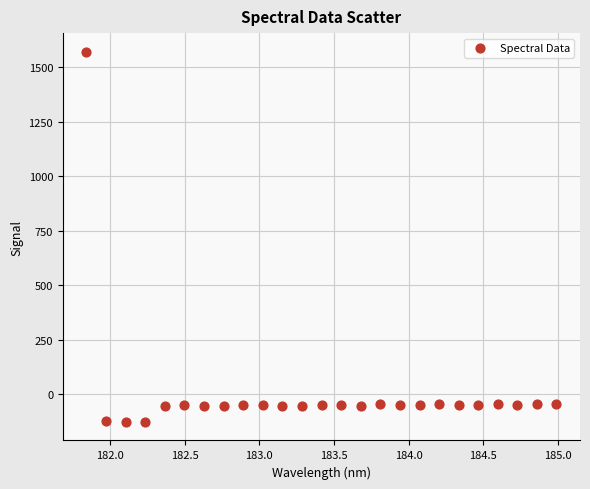

What is the range of Y values (max minus min)?

1700.1